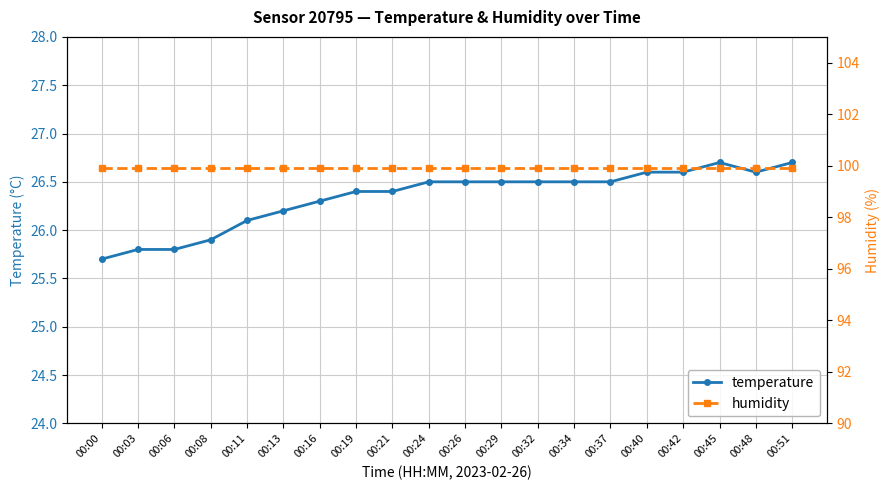

Rank the categories by humidity value from highest to lowest.

00:00, 00:03, 00:06, 00:08, 00:11, 00:13, 00:16, 00:19, 00:21, 00:24, 00:26, 00:29, 00:32, 00:34, 00:37, 00:40, 00:42, 00:45, 00:48, 00:51